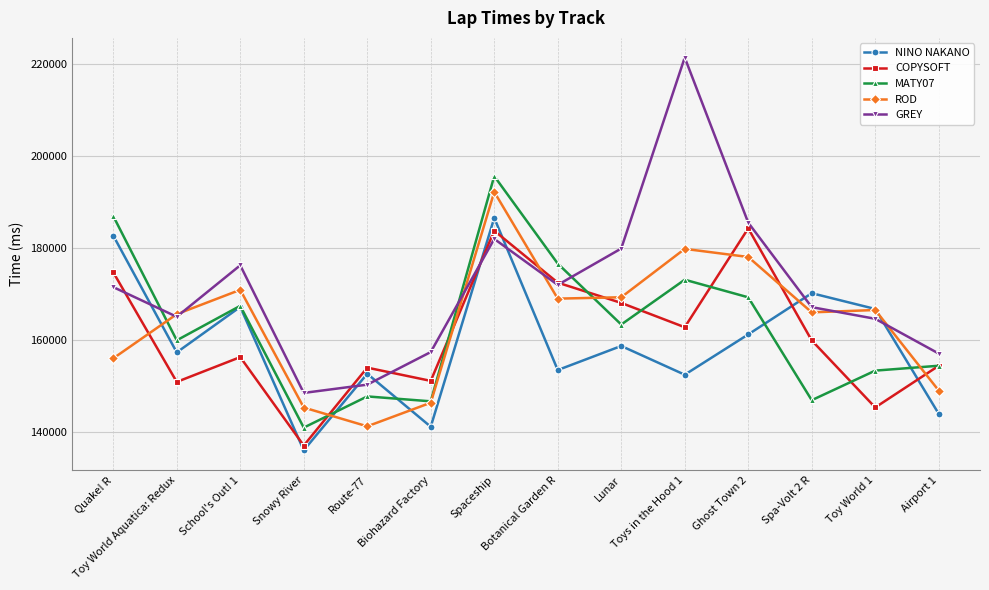

How many times do COPYSOFT and ROD cross each other?

8